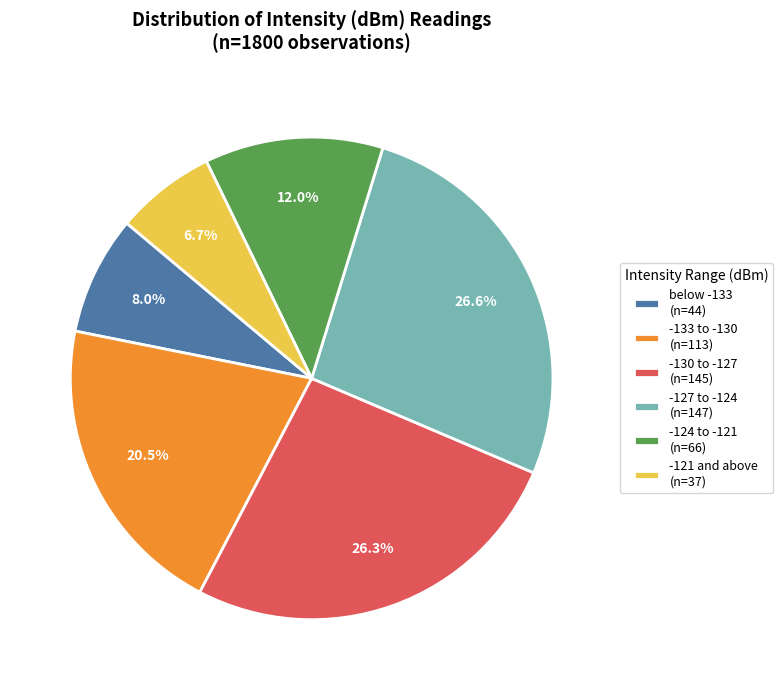

Does any single category account for the majority?

No